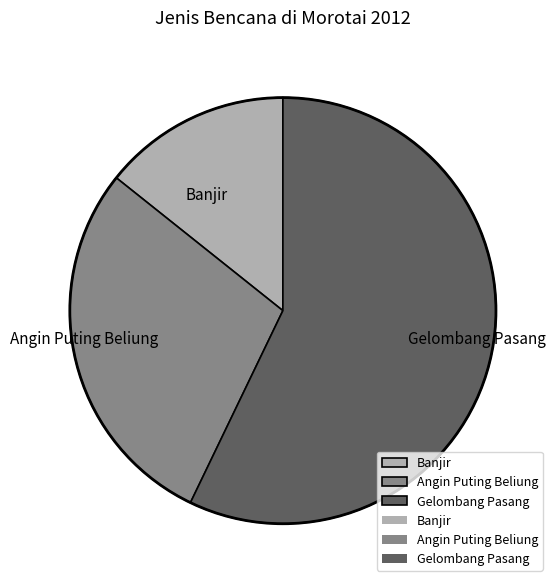

How many slices are in this pie chart?

3